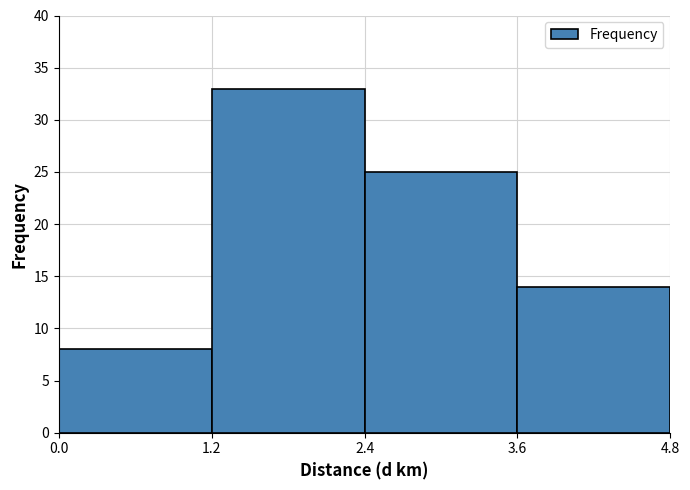

Reading left to right, transcribe this chart: for each bar, give the range it covers on the x-axis and its height. The values are not printed on the chart, so give them approximately, as read against the axis.

0.0 to 1.2: 8
1.2 to 2.4: 33
2.4 to 3.6: 25
3.6 to 4.8: 14